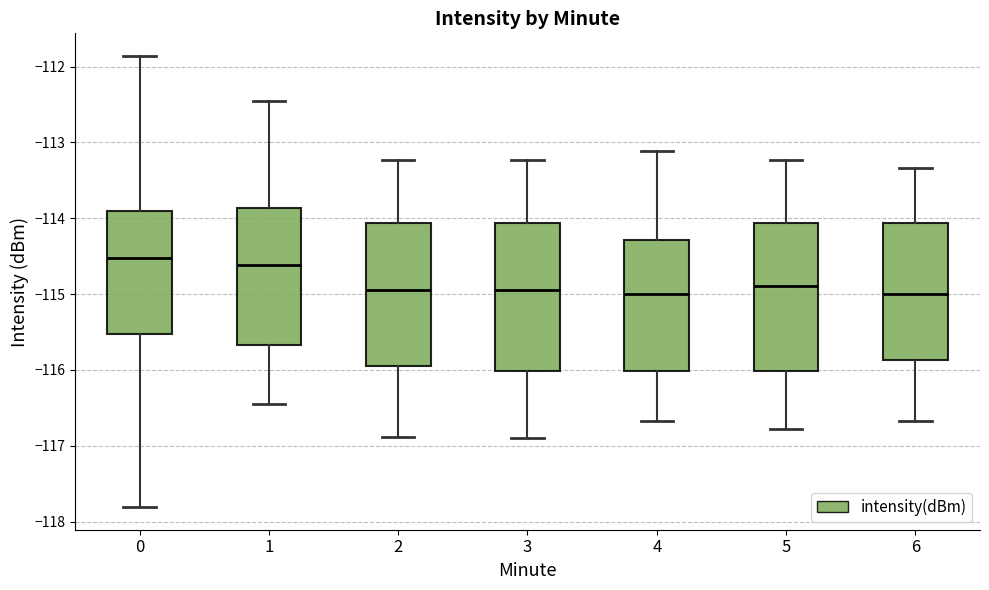

Reading left to right, transcribe this box plot: for each box, give where its median line is, the range the box spans, and where its two whiskers end, as read against the y-axis. The values are not printed on the chart, so give them approximately, as read against the axis.

0: median -114.5, box -115.5 to -113.9, whiskers -117.8 to -111.9
1: median -114.6, box -115.7 to -113.9, whiskers -116.4 to -112.4
2: median -114.9, box -116.0 to -114.1, whiskers -116.9 to -113.2
3: median -114.9, box -116.0 to -114.1, whiskers -116.9 to -113.2
4: median -115.0, box -116.0 to -114.3, whiskers -116.7 to -113.1
5: median -114.9, box -116.0 to -114.1, whiskers -116.8 to -113.2
6: median -115.0, box -115.9 to -114.1, whiskers -116.7 to -113.3